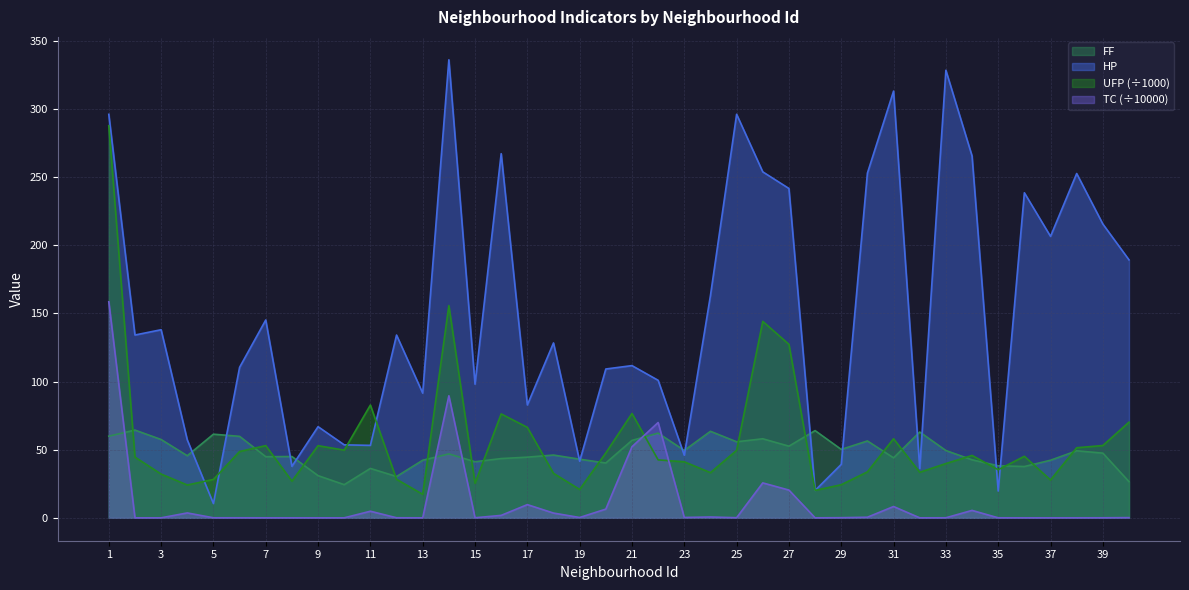

Is it true that HP equals 91.5 at 13?

True